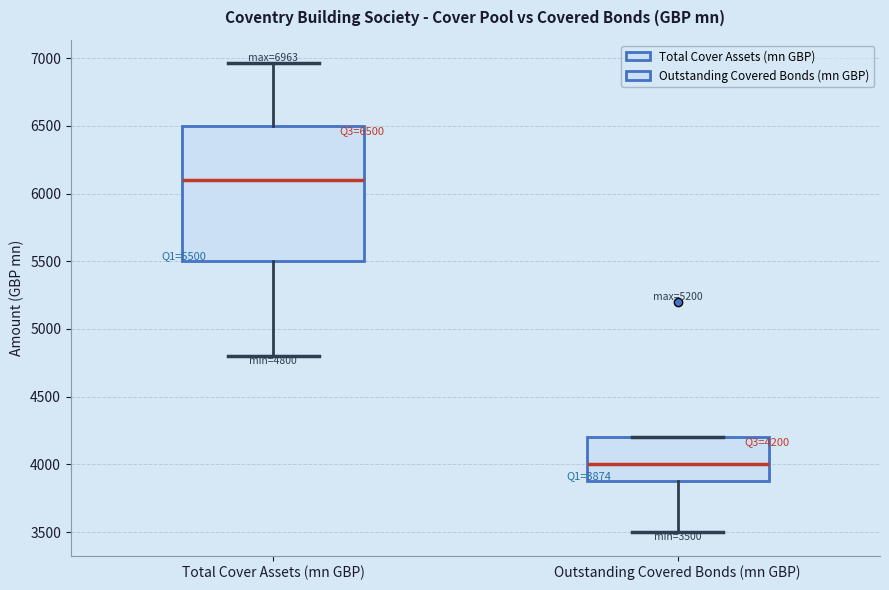

Which box's median line is the highest?

Total Cover Assets (mn GBP)